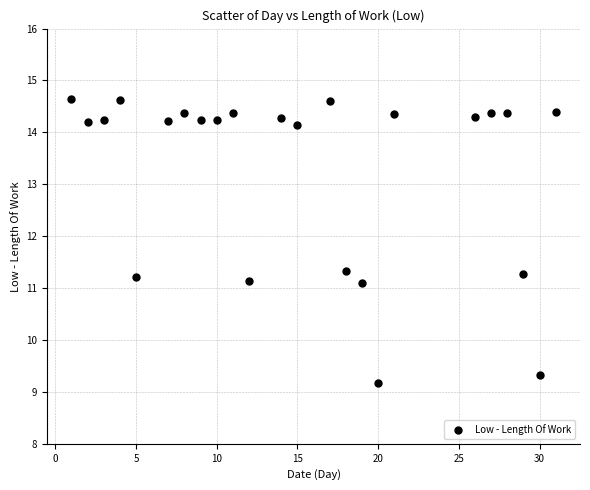

What is the range of X values (max minus min)?

30.0